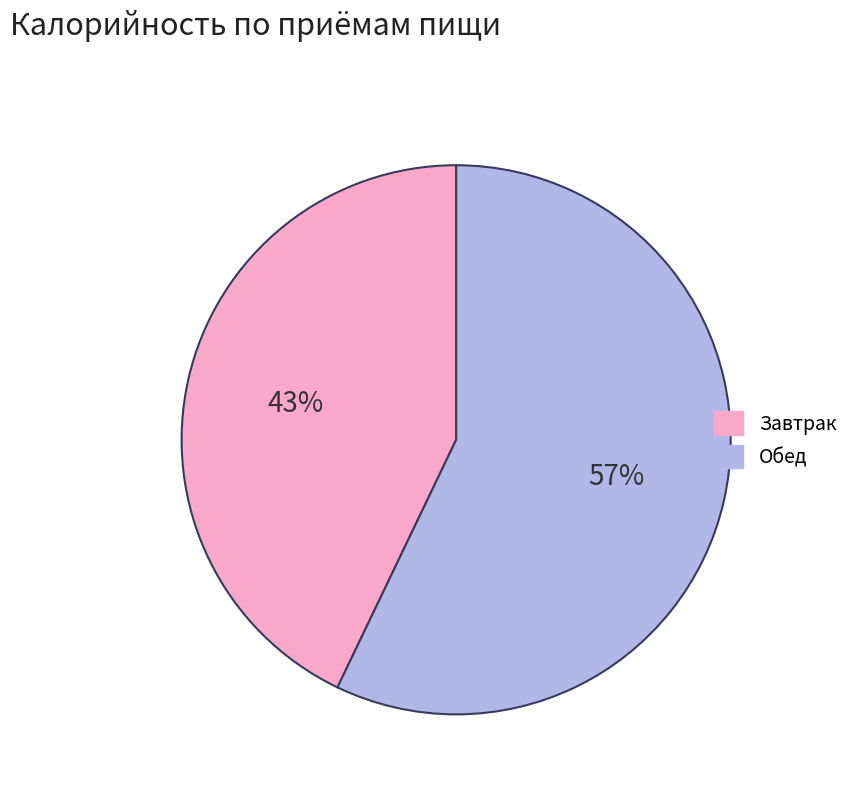

To the nearest percent, what is the average slice percentage?

50%